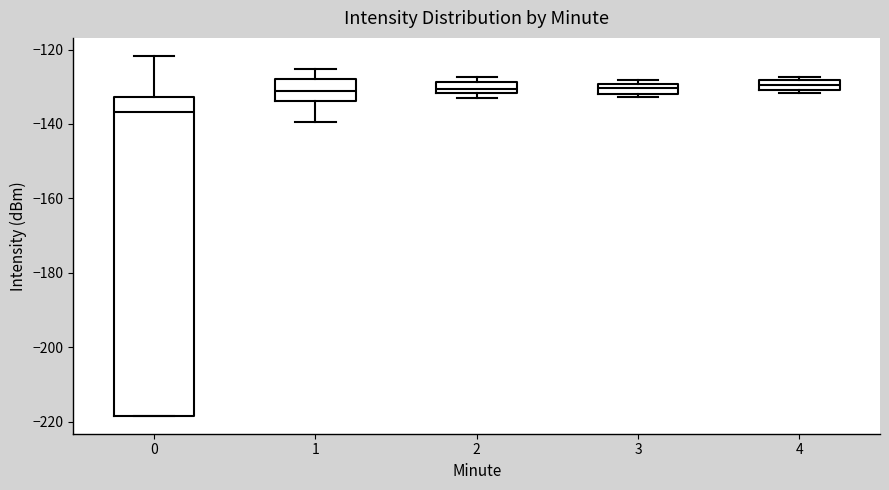

Comparing the boxes themselves (not the whiskers), which one is the tallest?

0